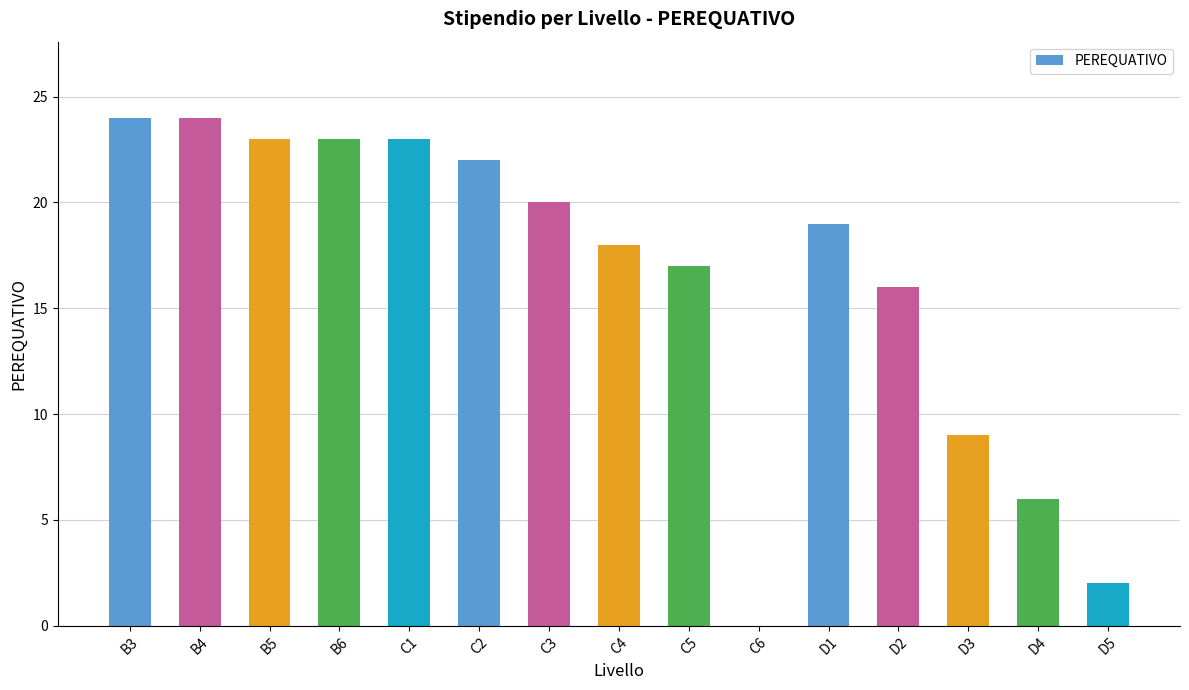

The chart shows a value of 26 at C5. True or false?

False